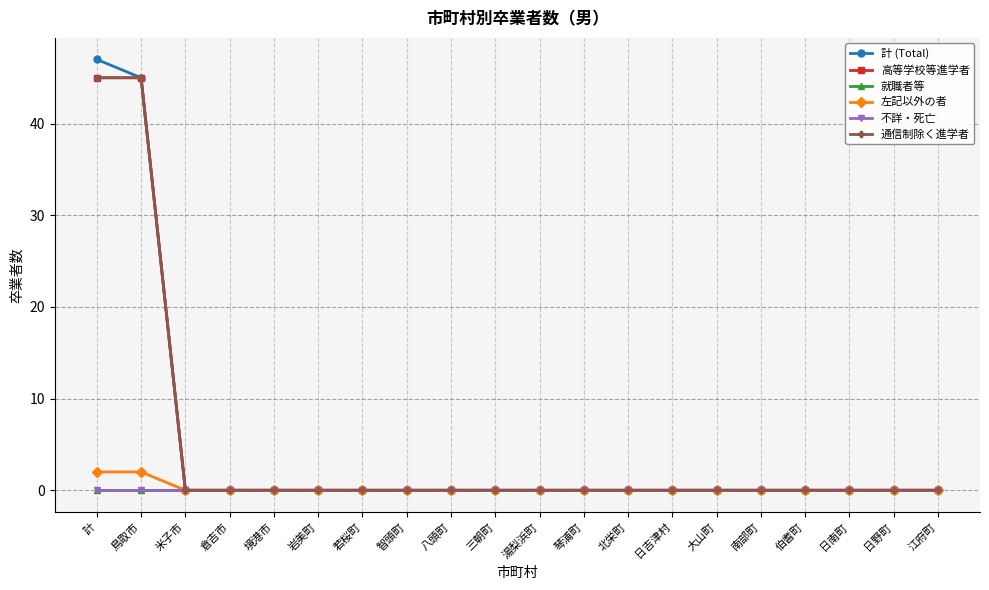

True or false: 左記以外の者 and 就職者等 intersect in this chart.

False